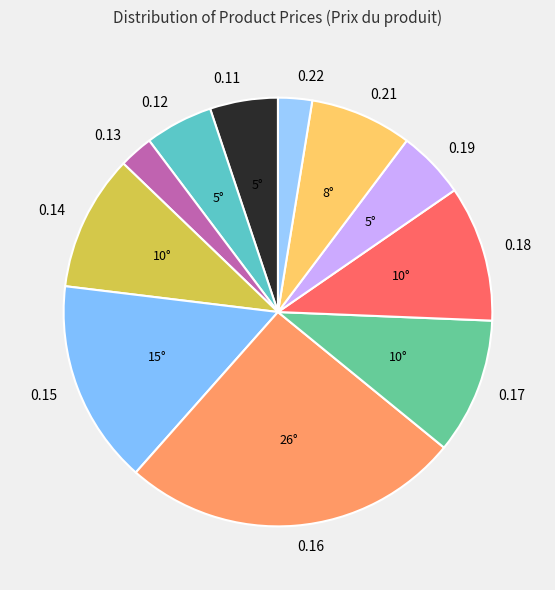

What is the ratio of the value at 0.19 to the value at 0.18?

0.5